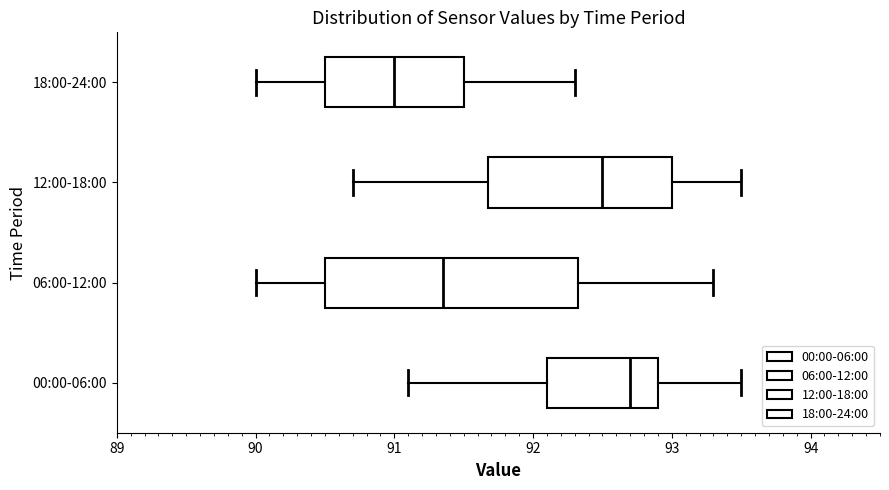

Where is the right edge of the box for 18:00-24:00 on the x-axis? The values are not printed on the chart, so give them approximately, as read against the axis.

91.5